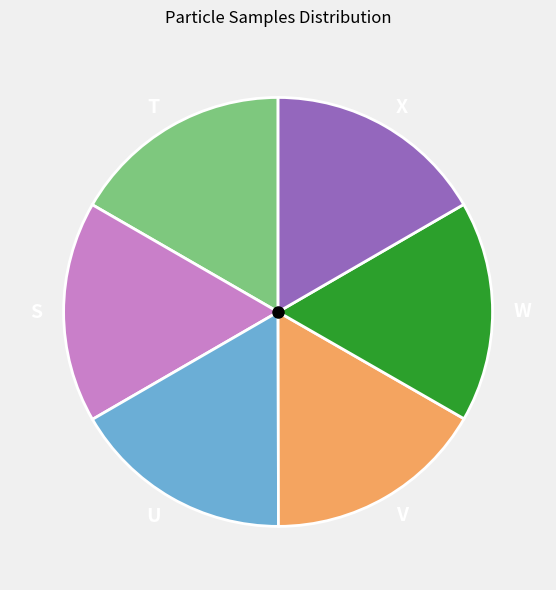

Do T and U together represent more than half of the pie?

No